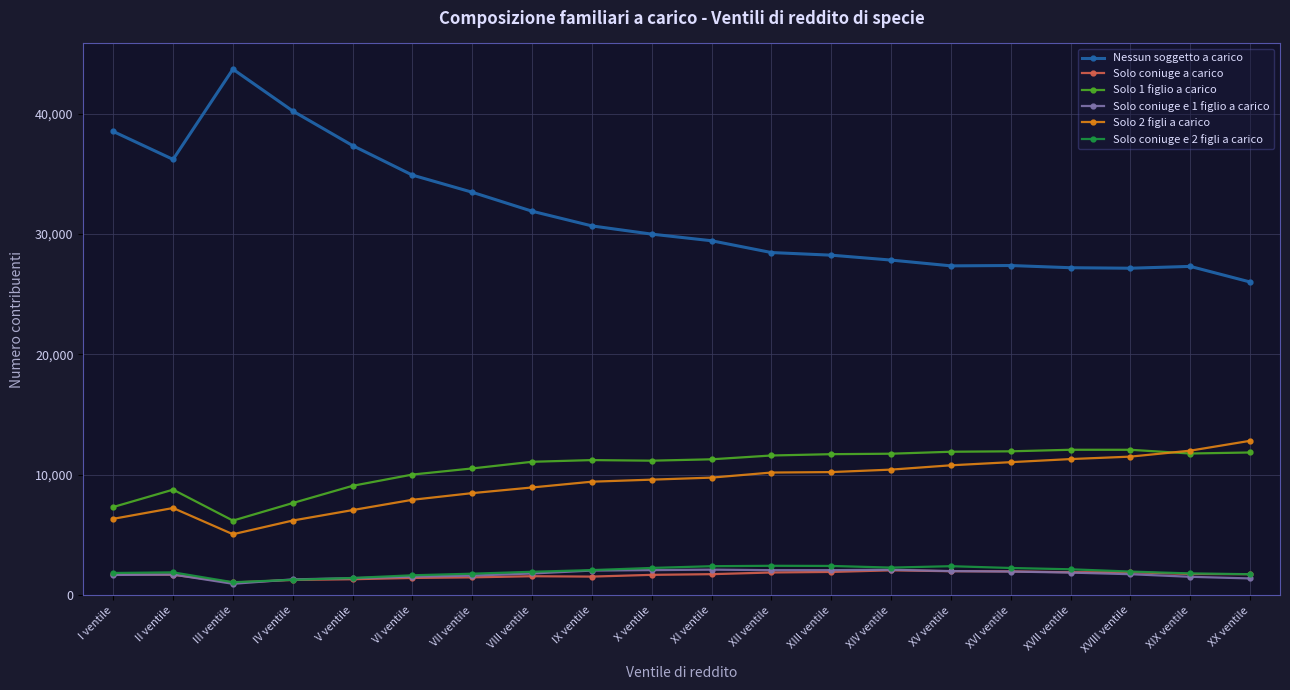

True or false: Solo 1 figlio a carico and Solo coniuge e 1 figlio a carico cross at least once.

False